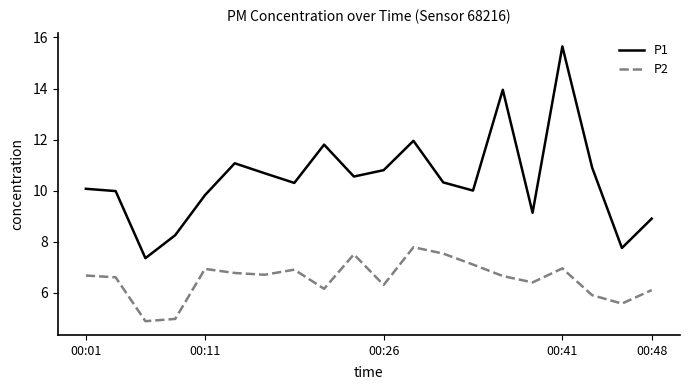

List the series in order of their overall mean, lowest first.

P2, P1